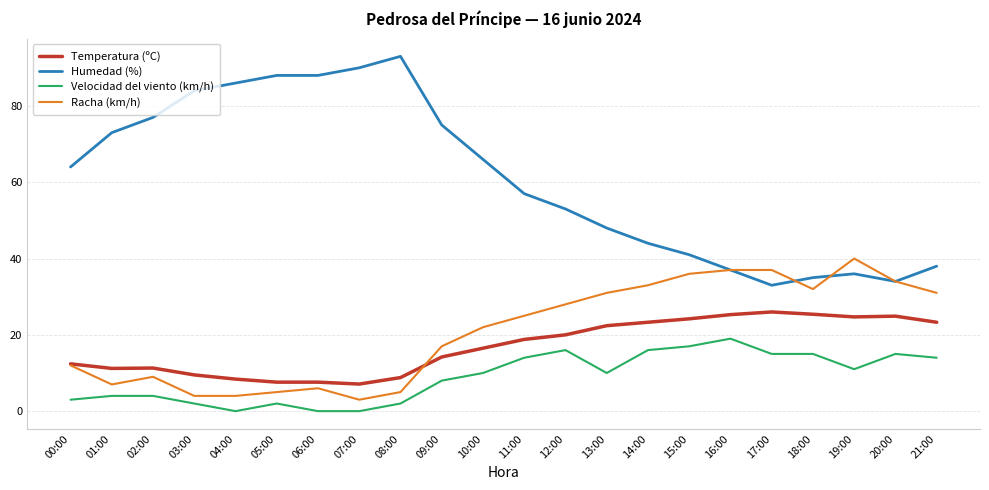

What are all the series names shown in the legend?

Temperatura (ºC), Humedad (%), Velocidad del viento (km/h), Racha (km/h)